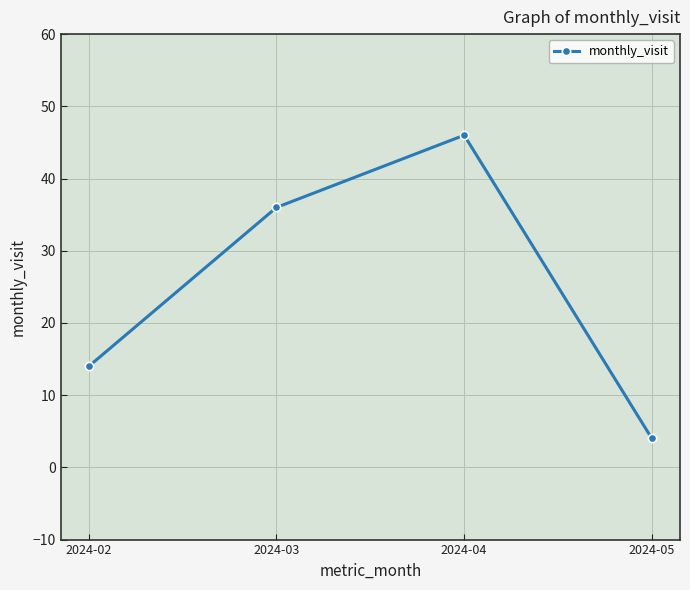

The chart shows a value of 21 at 2024-02. True or false?

False